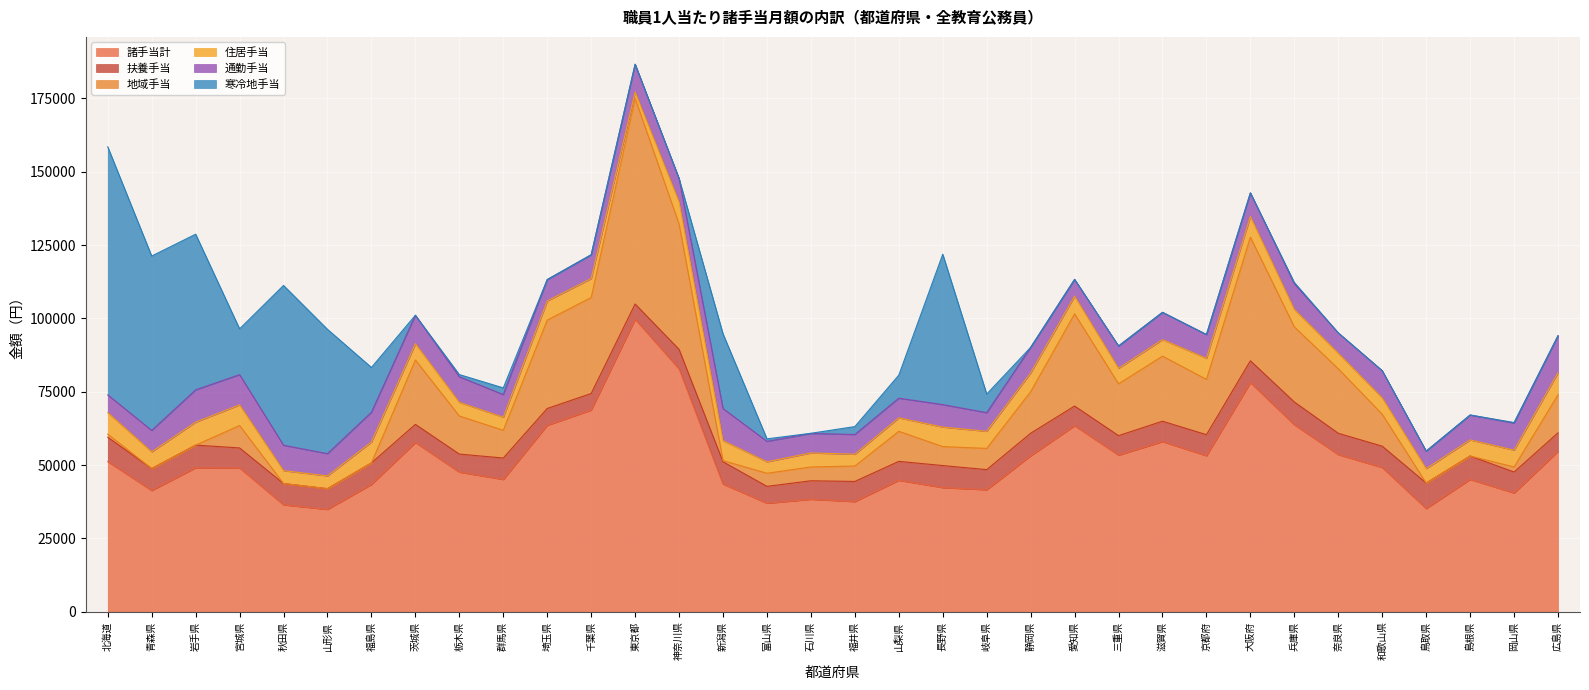

What is the value of the 地域手当 point at the 28th from the left?

25583